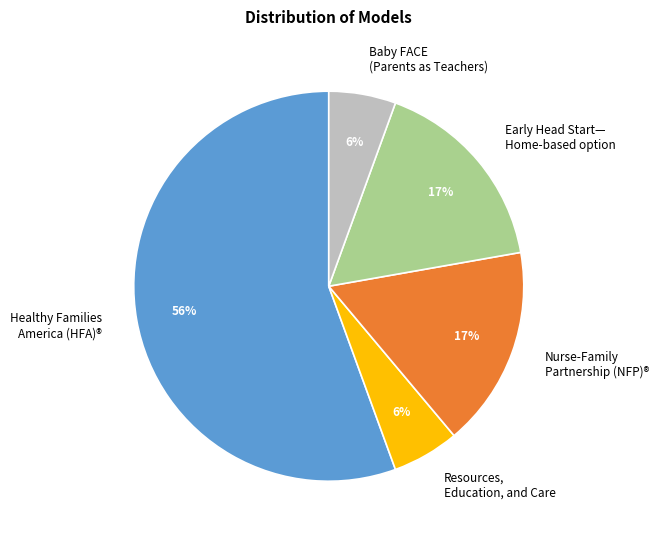

To the nearest percent, what is the combined percentage of Healthy Families America (HFA)® and Nurse-Family Partnership (NFP)®?

72%